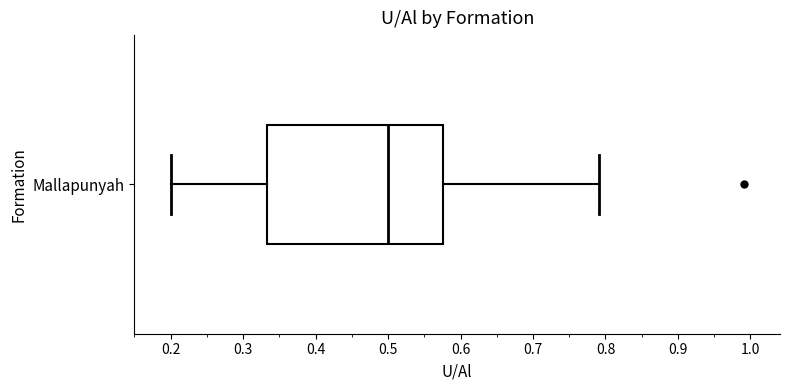

Read this box plot against the x-axis: the position of the median line, the range covered by the box, and the ends of both whiskers. The values are not printed on the chart, so give them approximately, as read against the axis.

median 0.50, box 0.33 to 0.58, whiskers 0.20 to 0.79